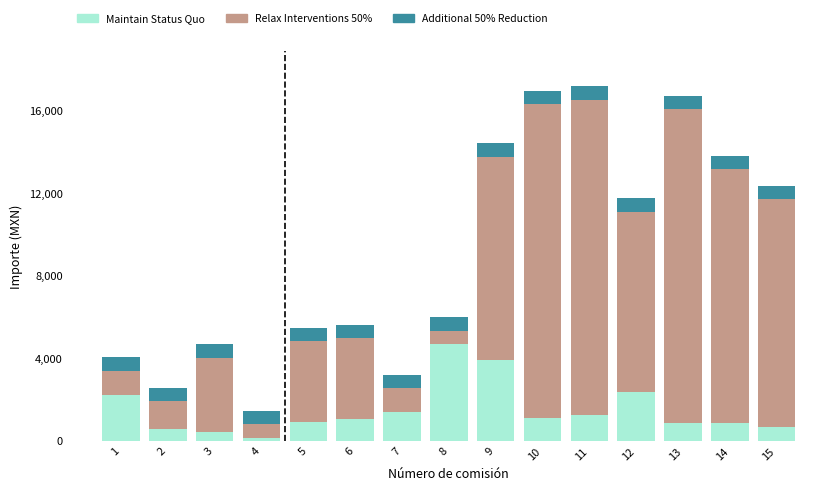

What is the sum of the Maintain Status Quo values at 15 and 3?

1085.0